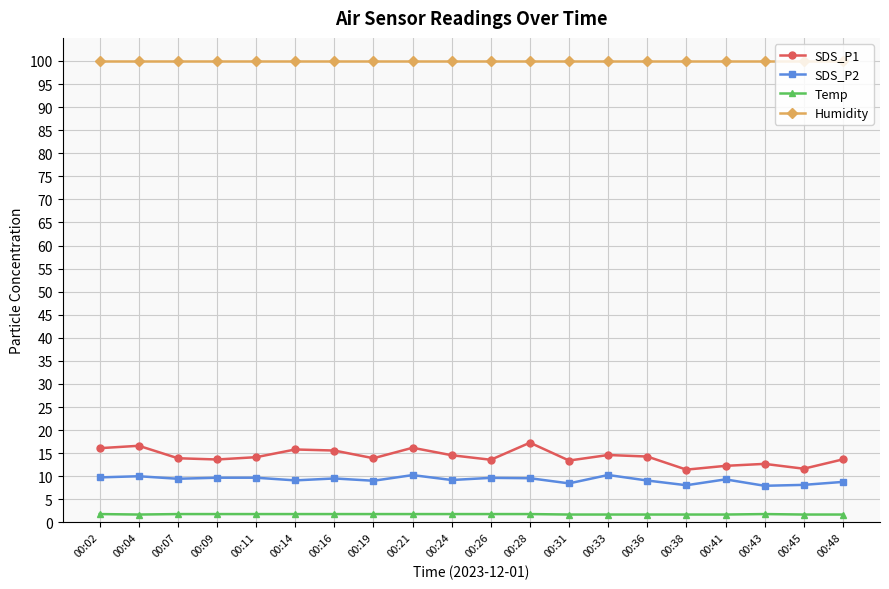

What is the average value of the Humidity series?

99.9